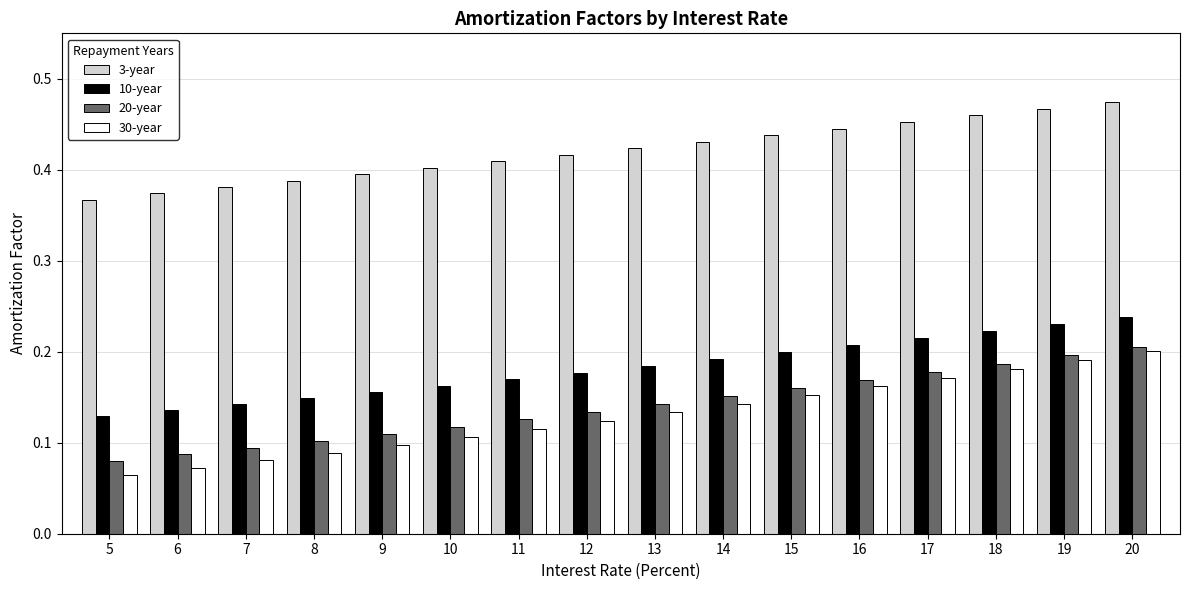

What is the spread (max minus min) of values at 14?

0.3